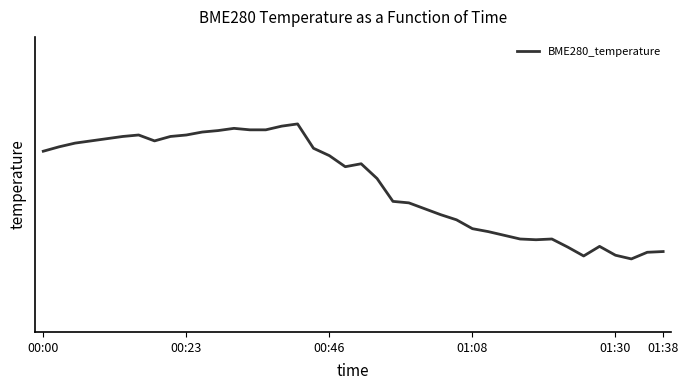

What is the value of the 5th point from the left?

11.6